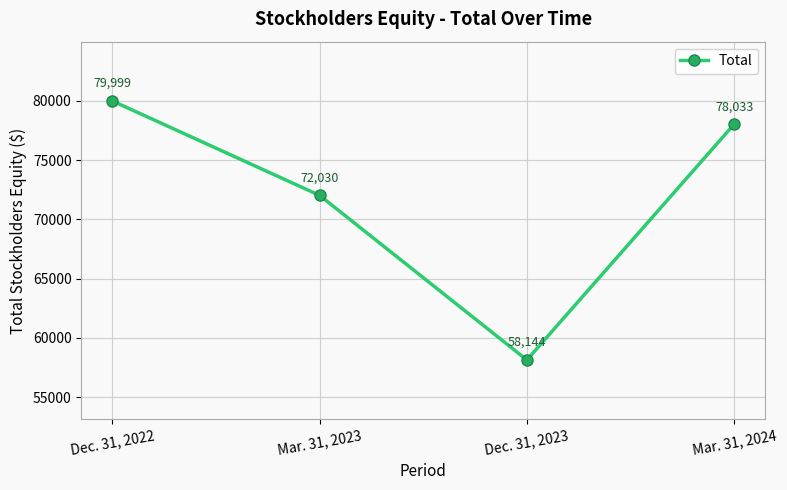

What value does the data have at Mar. 31, 2023, to the nearest 50?

72050